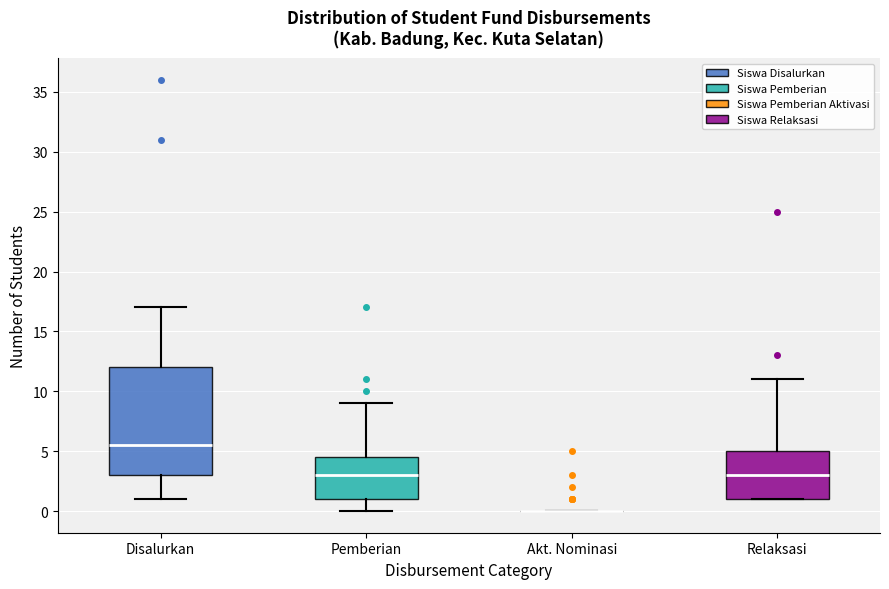

Which box is the tallest, from its lower edge to its upper edge?

Disalurkan